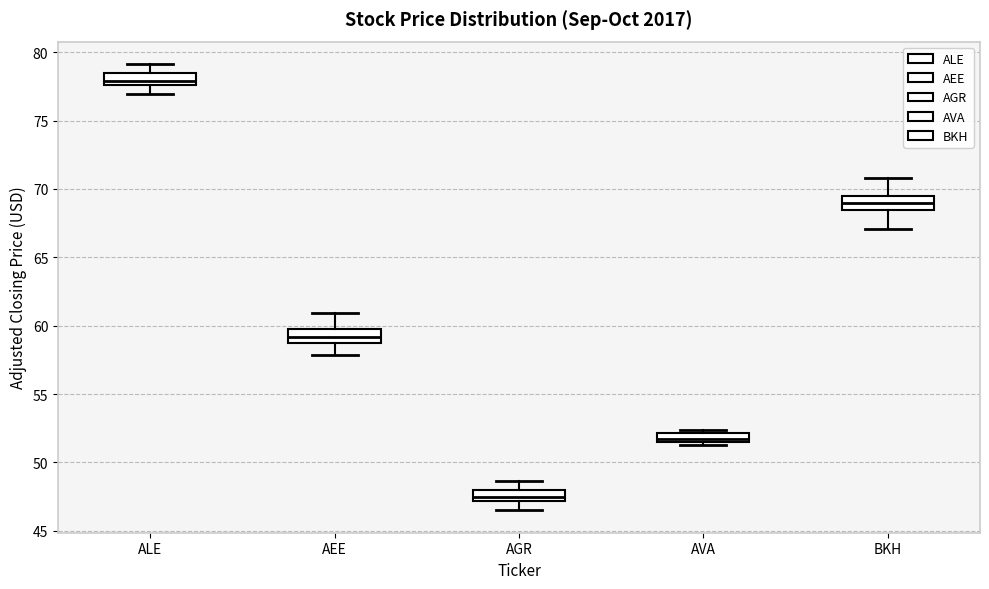

Which box has the highest median line?

ALE